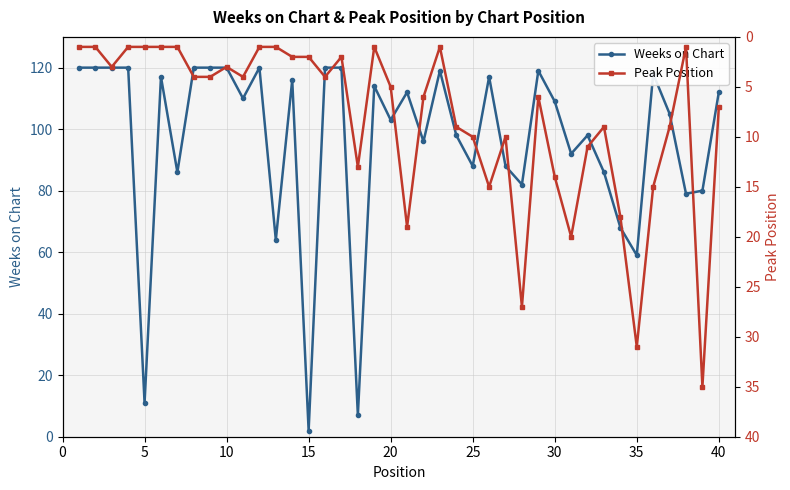

Which series has the largest total across all categories?

Weeks on Chart